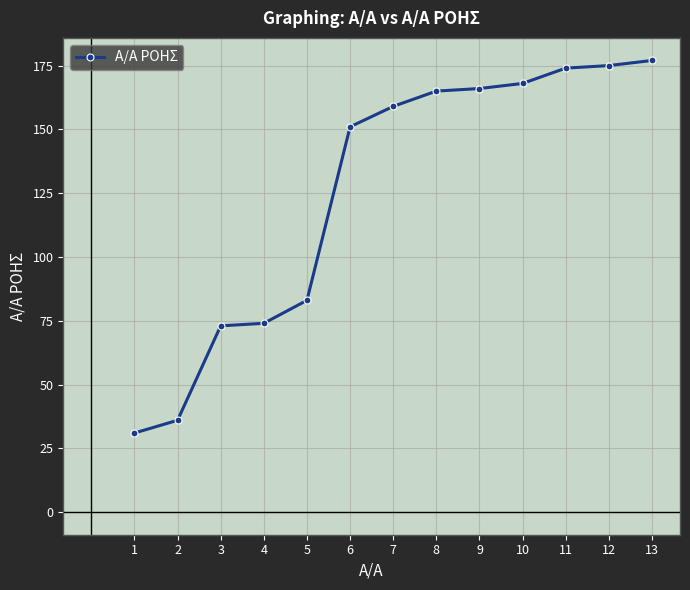

What is the smallest value displayed?

31